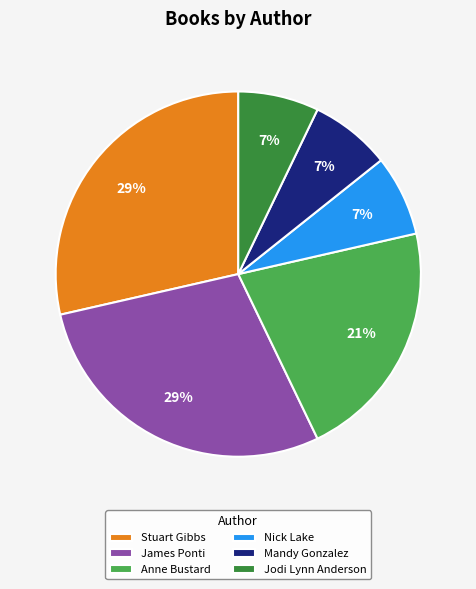

Does Anne Bustard account for over 50% of the chart?

No